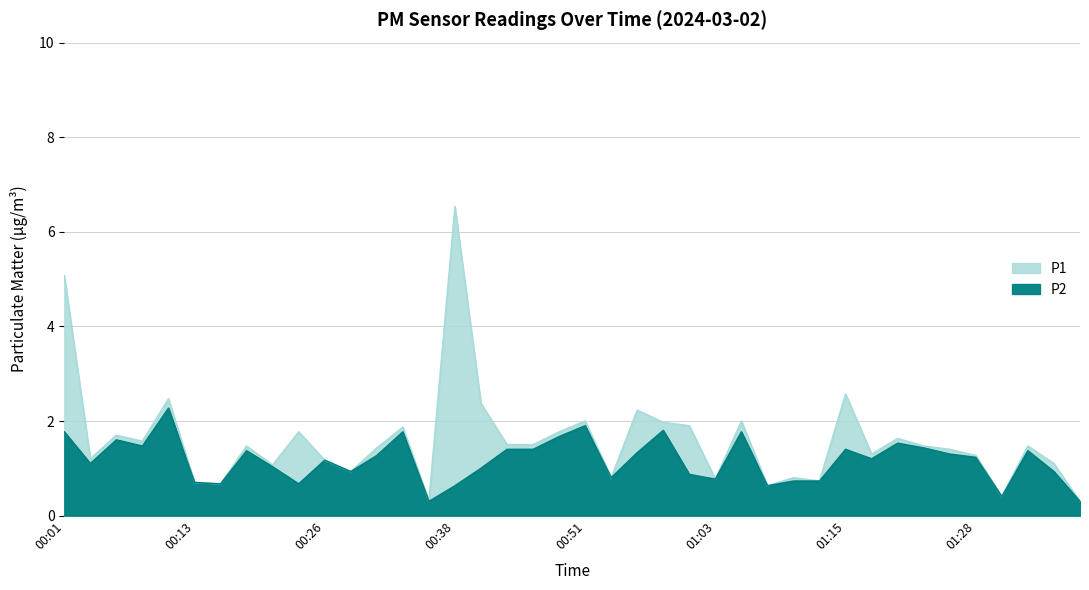

What is the highest value of the P2 series?

2.3